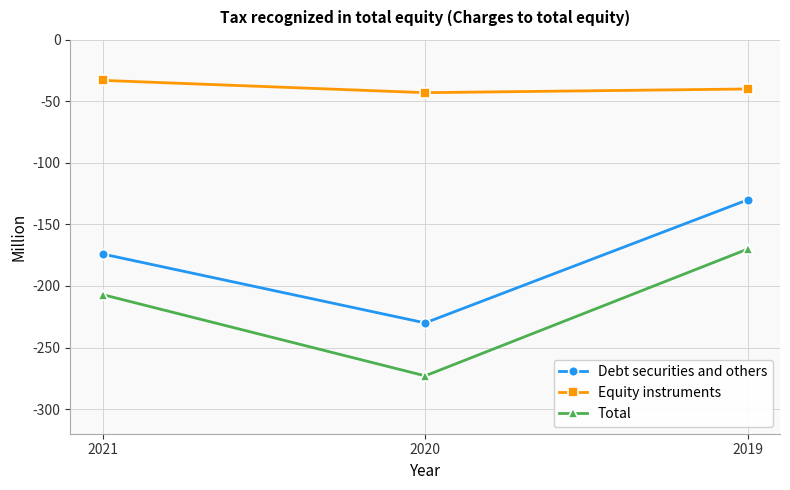

What are all the series names shown in the legend?

Debt securities and others, Equity instruments, Total